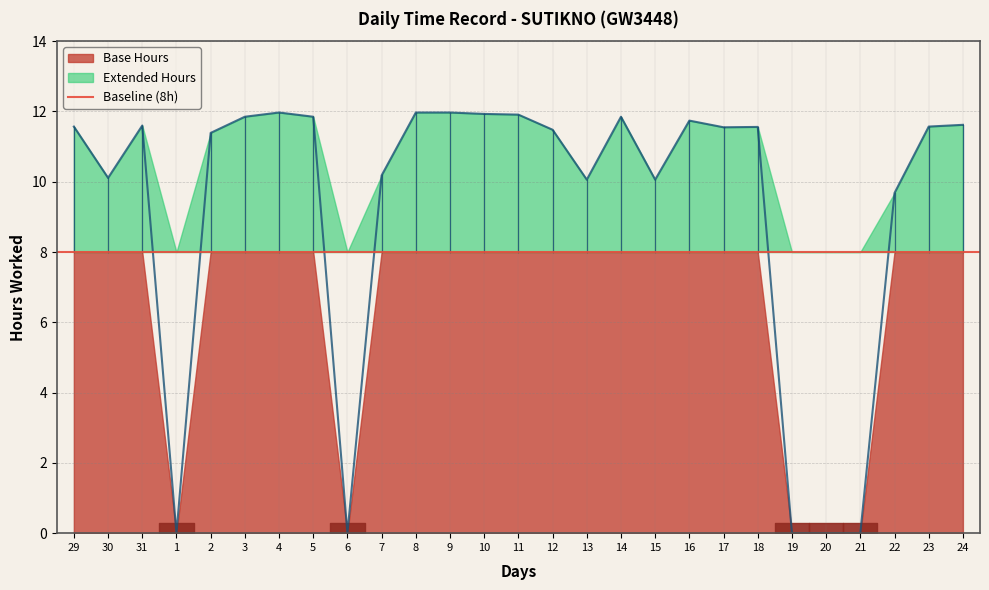

What is the label of the 15th point from the right?

10